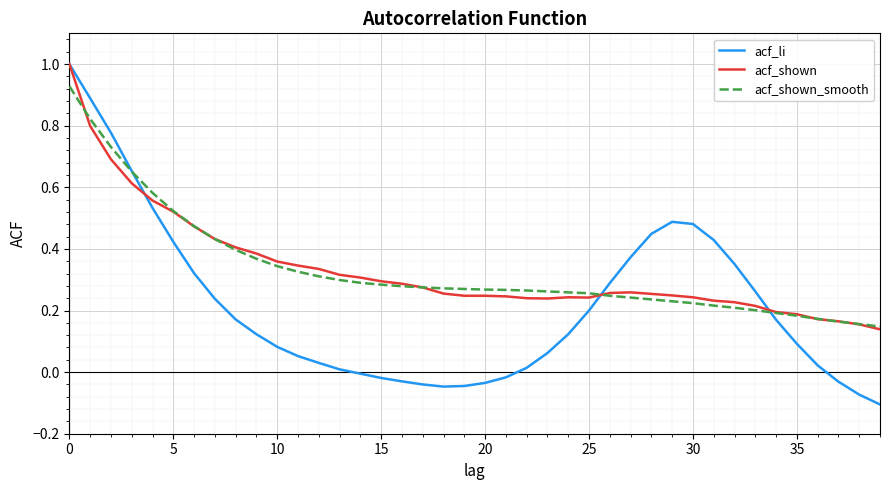

What is the maximum value for acf_li?

1.0